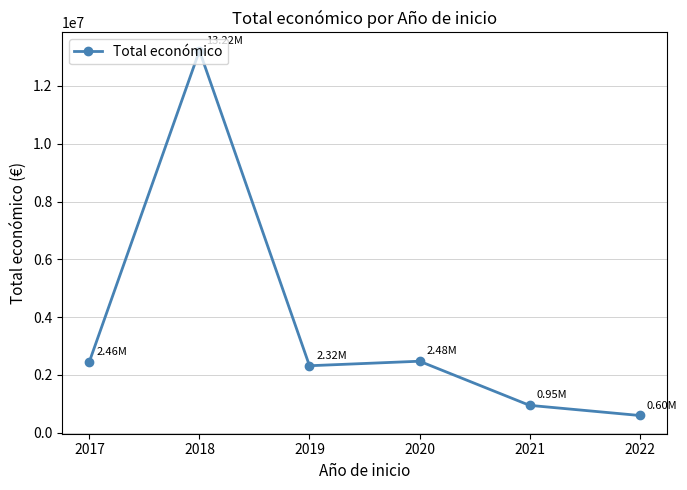

What is the change in value from 2021 to 2022?

-350827